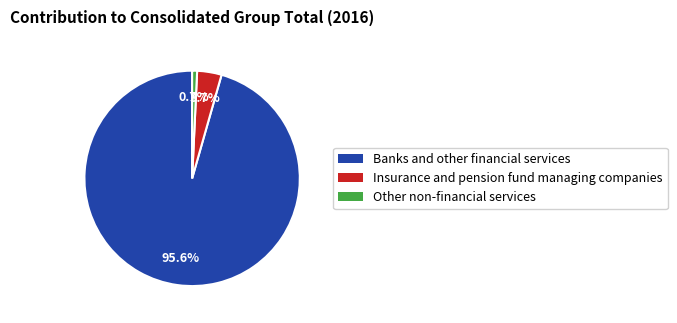

What percentage is the Other non-financial services slice, to the nearest percent?

1%